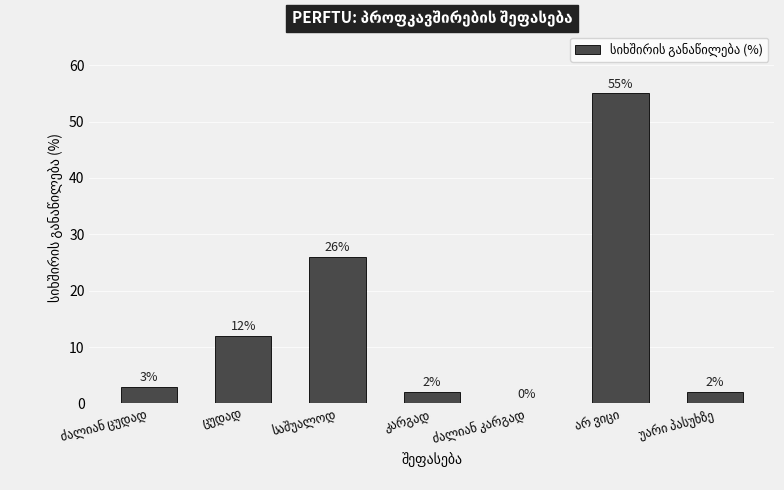

What is the sum of all values?

100